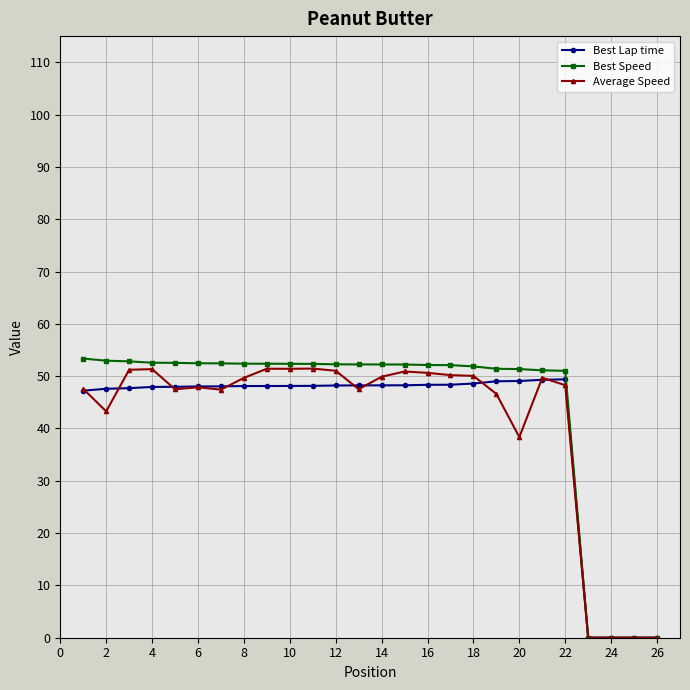

Does the chart have visible grid lines?

Yes